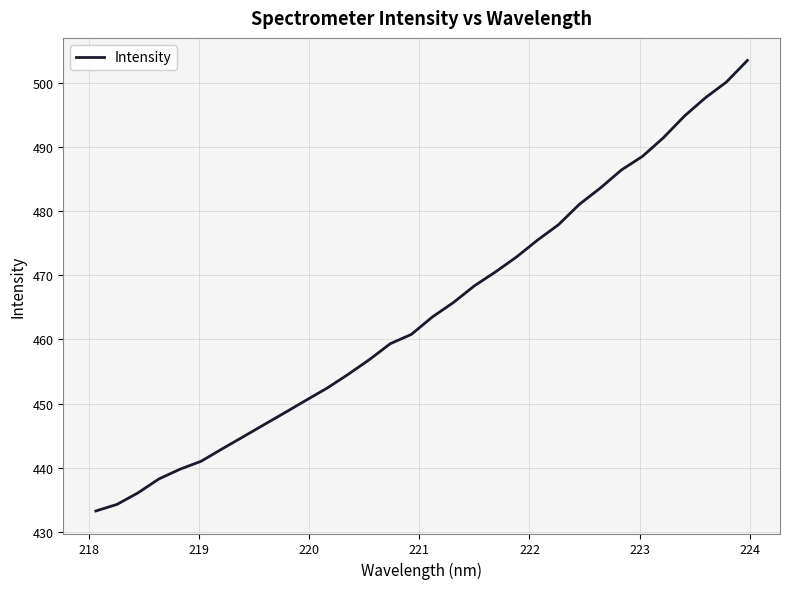

What is the minimum value shown in the chart?

433.3